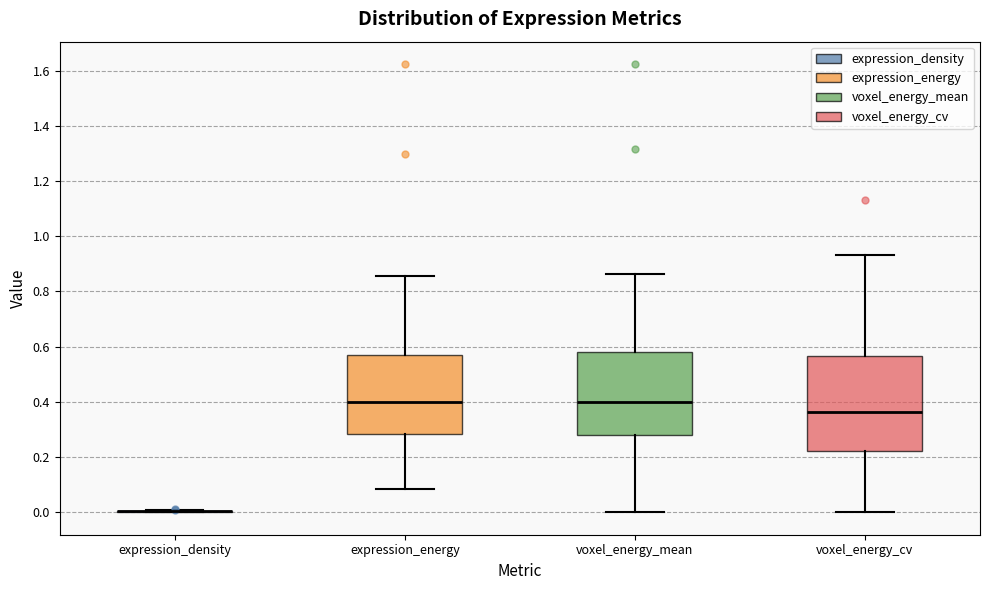

Reading left to right, read every box against the y-axis: the position of its median line, the range the box covers, and the ends of its whiskers. The values are not printed on the chart, so give them approximately, as read against the axis.

expression_density: box collapsed to a line at 0.00, whiskers 0.00 to 0.00
expression_energy: median 0.40, box 0.28 to 0.56, whiskers 0.08 to 0.86
voxel_energy_mean: median 0.40, box 0.28 to 0.58, whiskers 0.00 to 0.86
voxel_energy_cv: median 0.36, box 0.22 to 0.56, whiskers 0.00 to 0.94